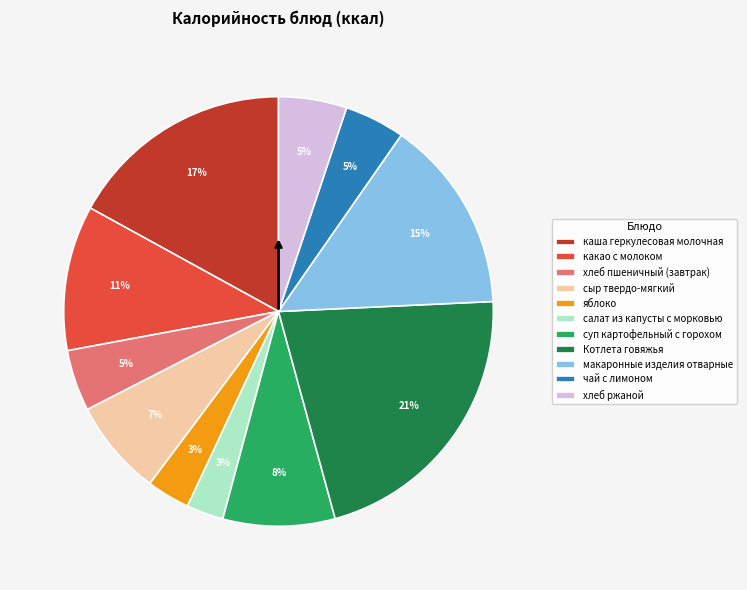

What percentage is the яблоко slice, to the nearest percent?

3%